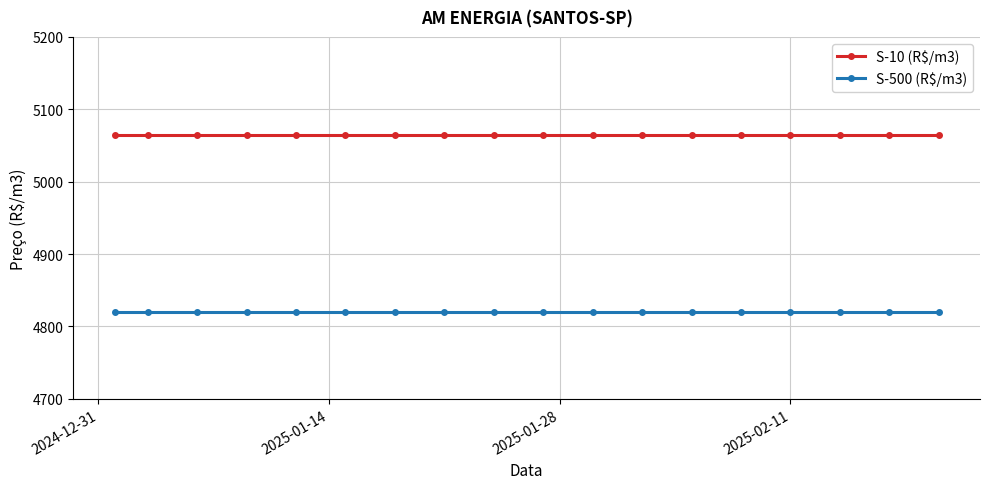

What is the value of the S-500 (R$/m3) point at the 7th from the left?

4820.6